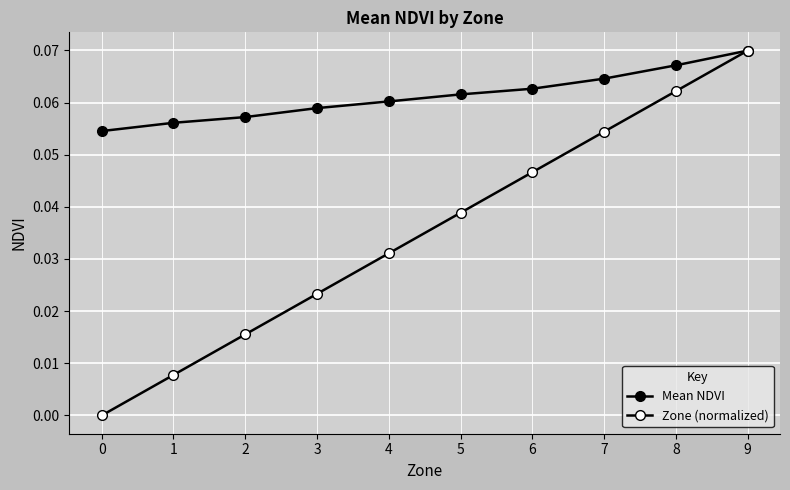

True or false: Zone (normalized) and Mean NDVI intersect in this chart.

False